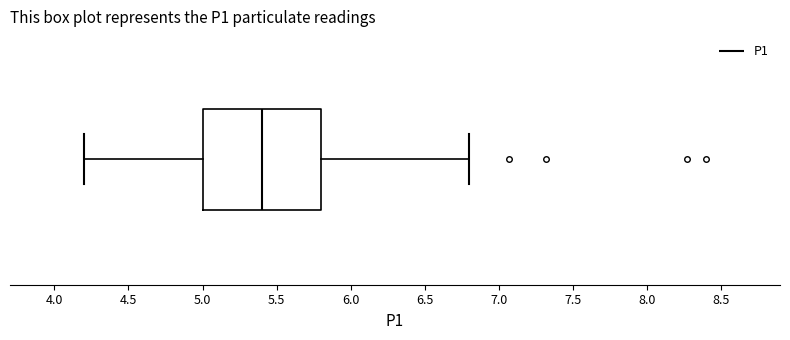

Read this box plot against the x-axis: the position of the median line, the range covered by the box, and the ends of both whiskers. The values are not printed on the chart, so give them approximately, as read against the axis.

median 5.4, box 5.0 to 5.8, whiskers 4.2 to 6.8